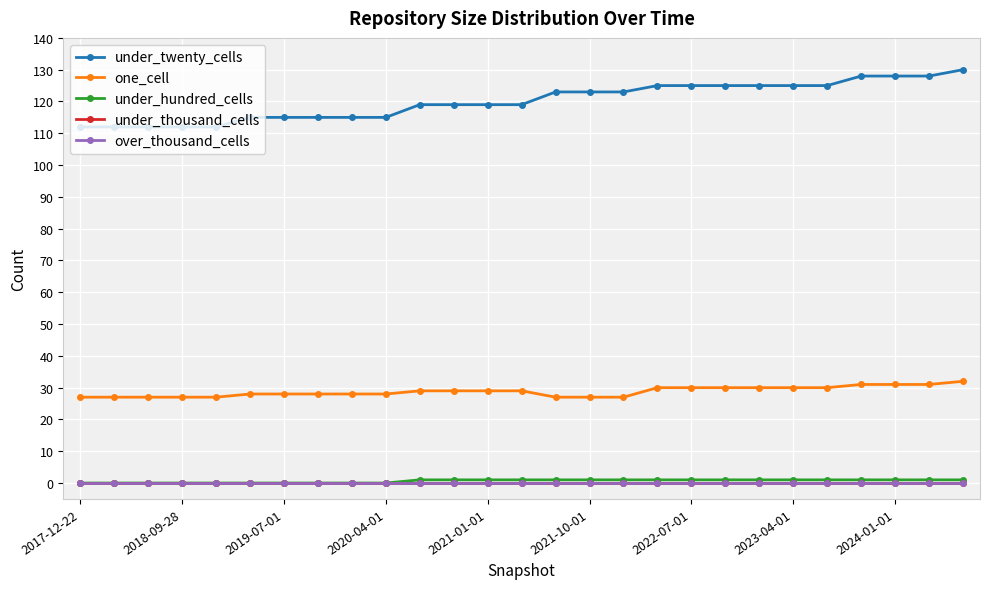

What is the value of the under_twenty_cells point at the 16th from the left?

123